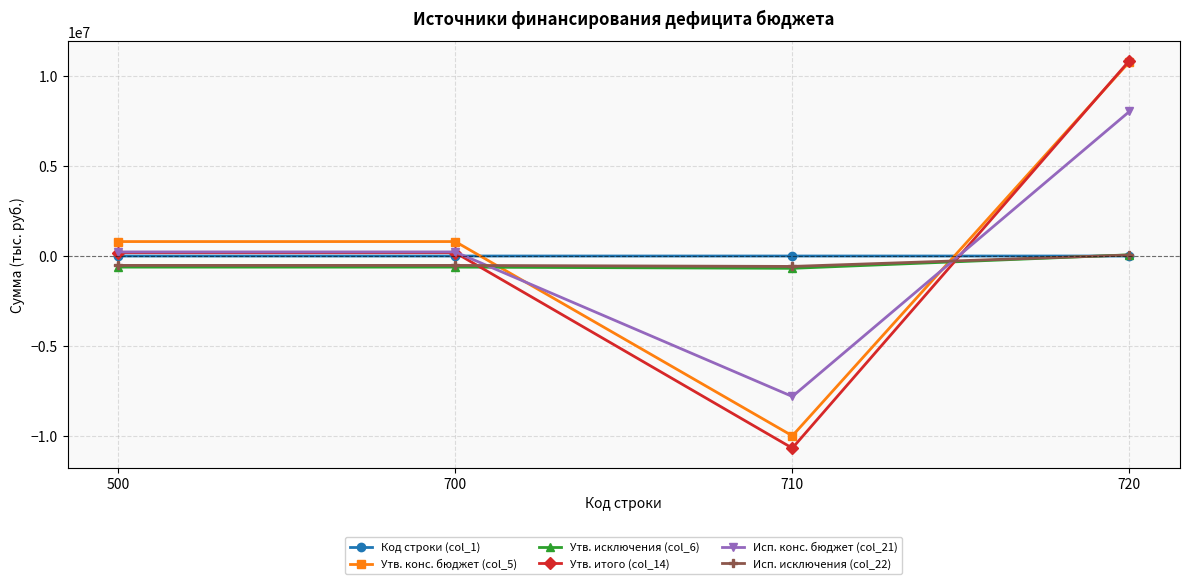

Which series has the largest total across all categories?

Утв. конс. бюджет (col_5)